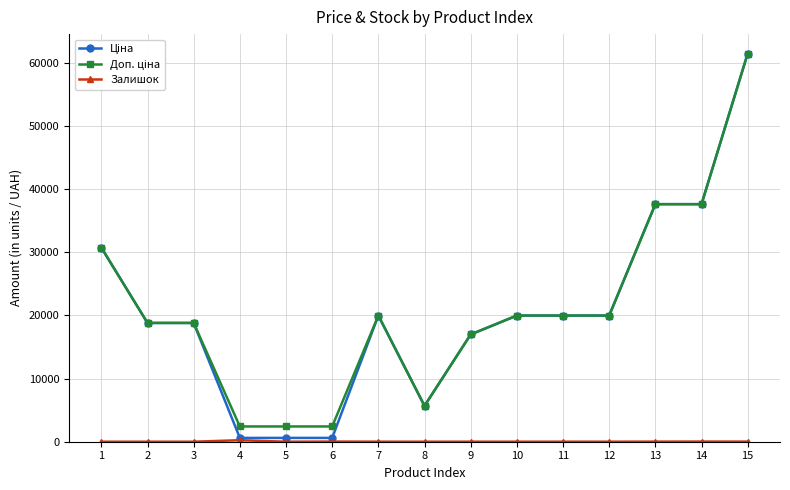

At which category is the sum across all series the highest?

15